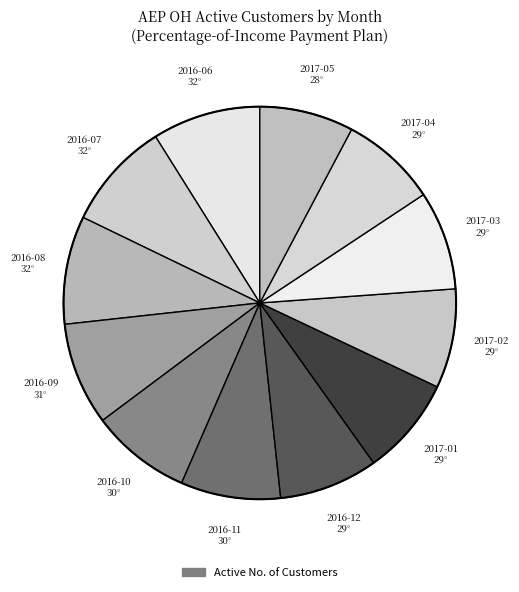

What is the ratio of the value at 2017-01 to the value at 2017-02?

1.0